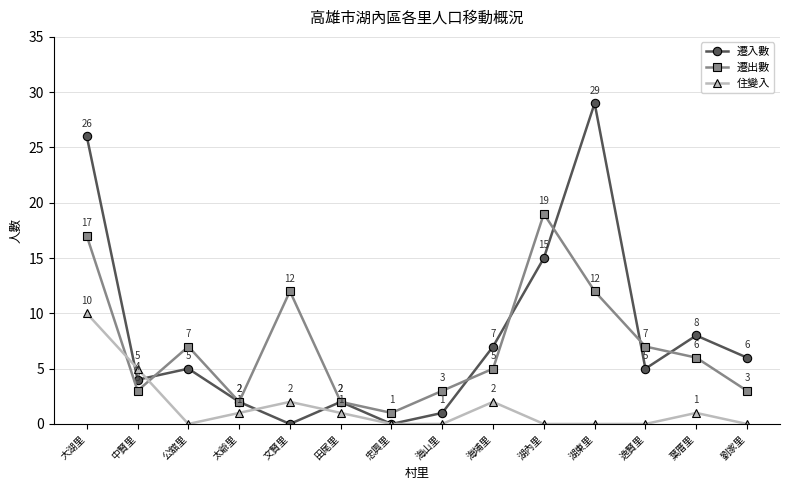

At 海山里, list the series in order from largest to smallest.

遷出數, 遷入數, 住變入